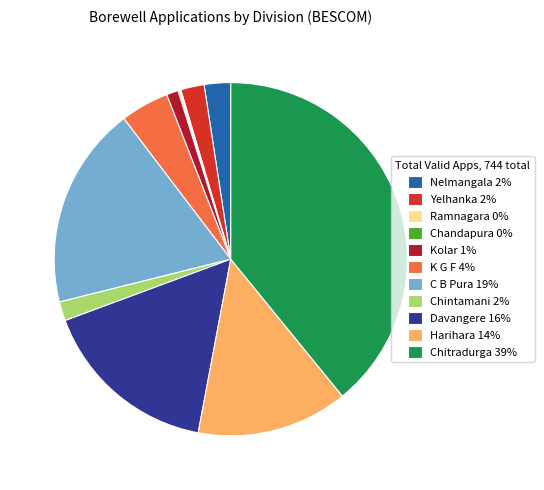

Combined, do K G F 4% and Chitradurga 39% account for over 50%?

No